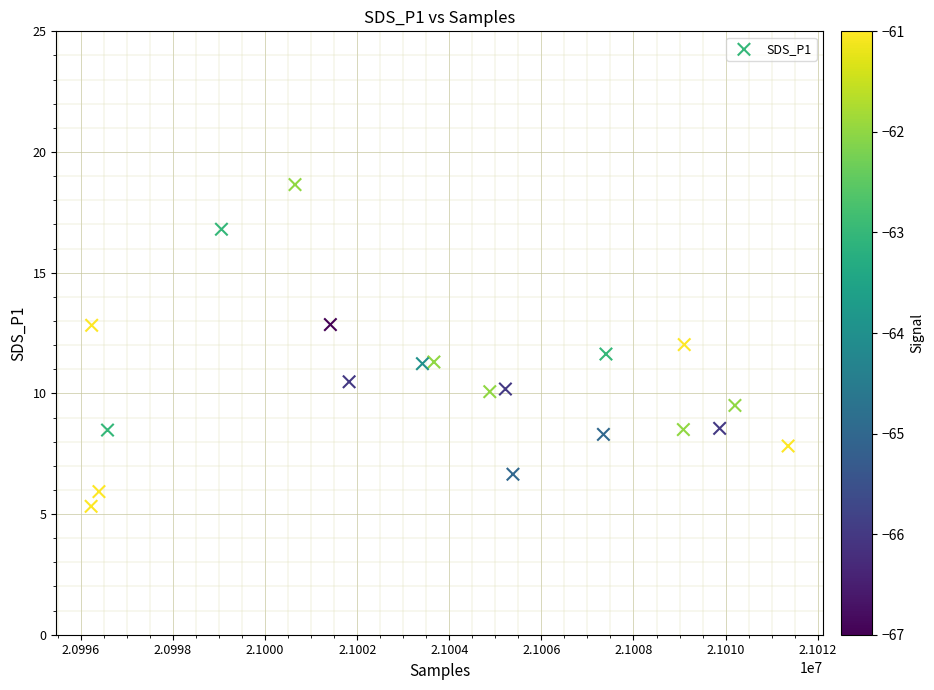

What is the range of Y values (max minus min)?

13.3